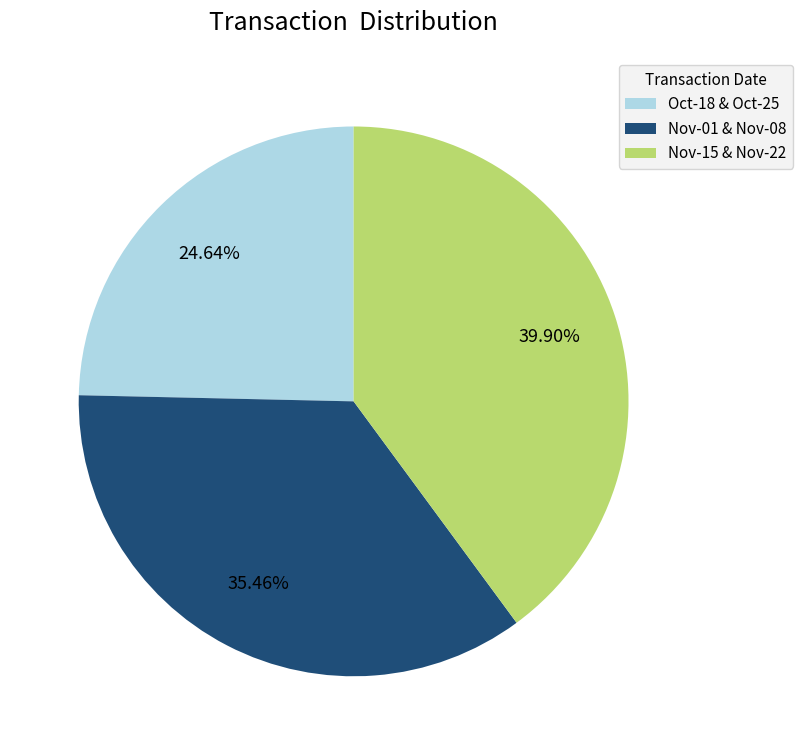

Is there a majority slice in this chart?

No